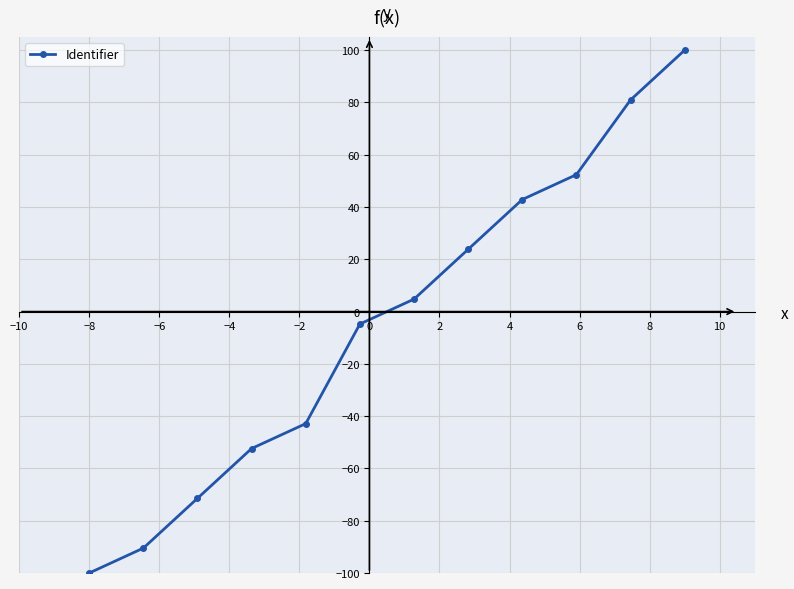

How many negative values are there?

6